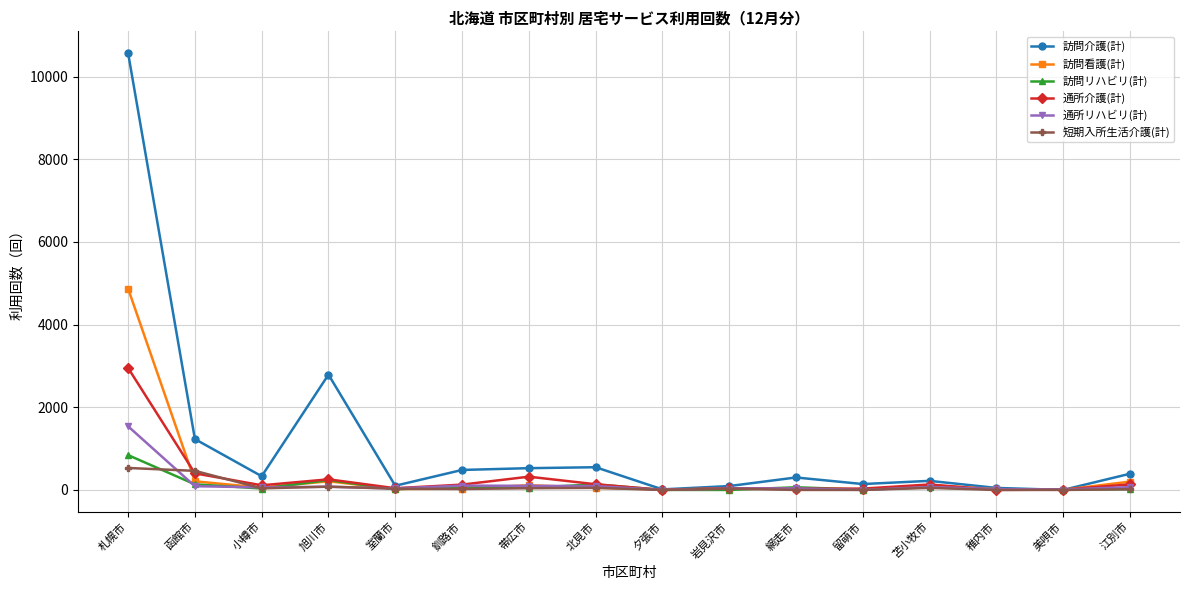

The 訪問看護(計) series shows 208 at 函館市. True or false?

True